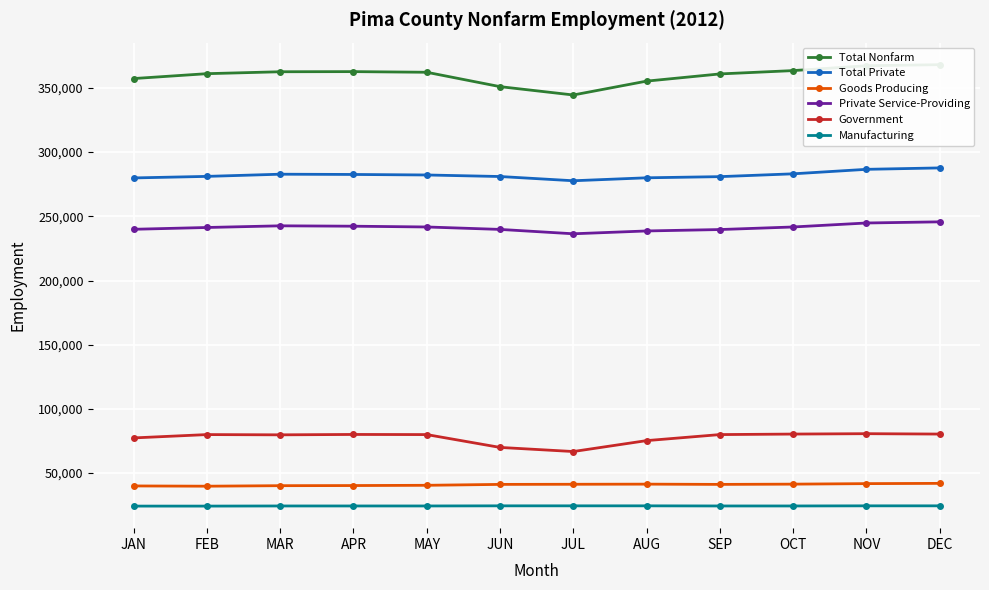

True or false: Manufacturing has a value of 24400 at OCT.

True